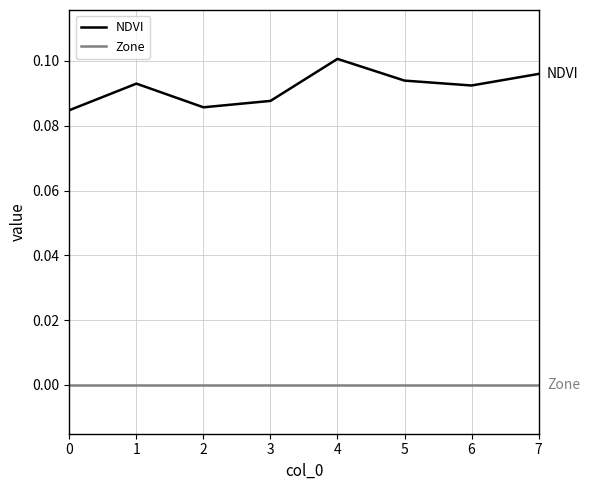

Which series has the largest range (max minus min)?

NDVI